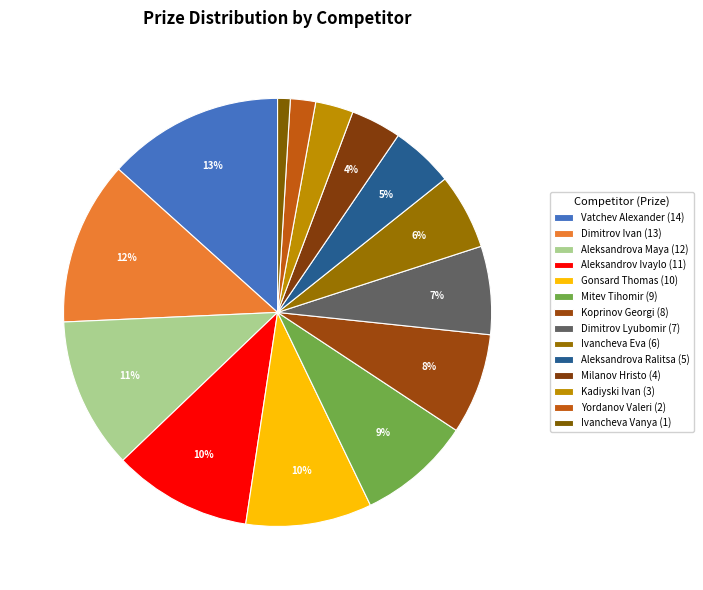

How many segments does this pie chart have?

14